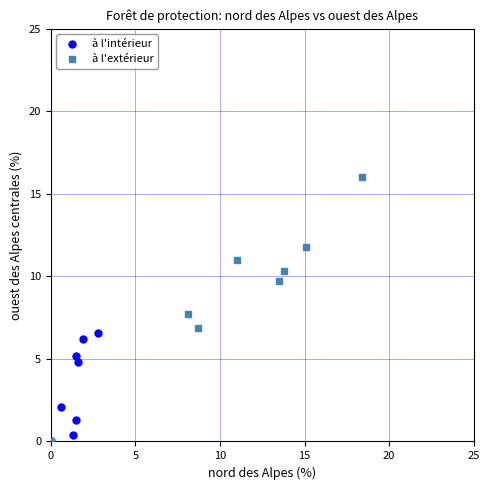

Which series reaches the maximum Y coordinate?

à l'extérieur